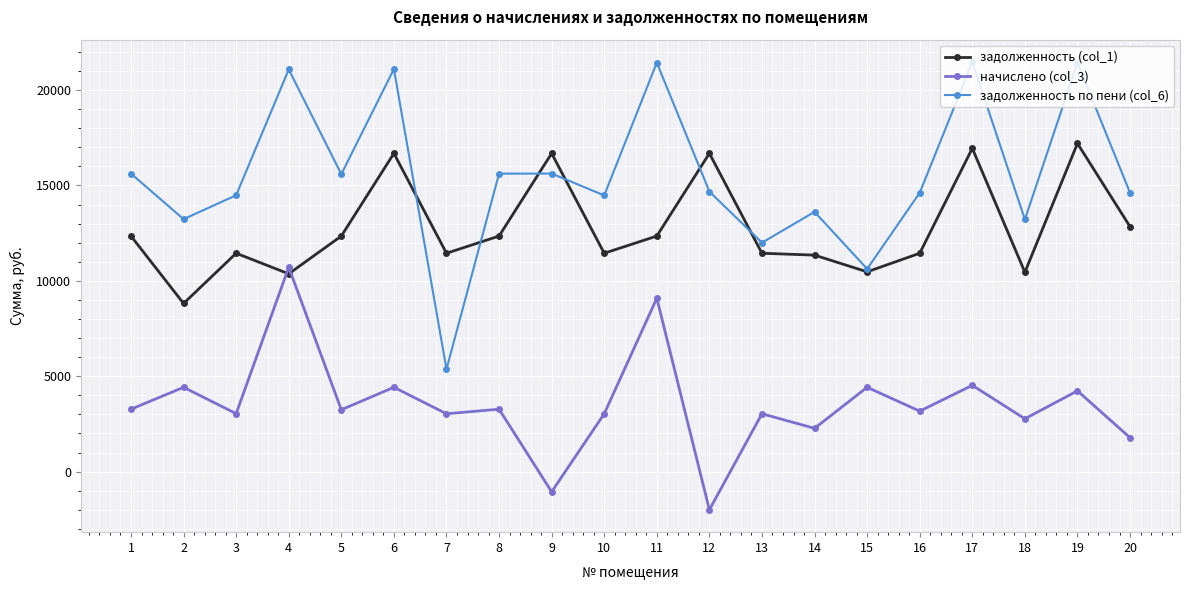

Does the chart have visible grid lines?

Yes